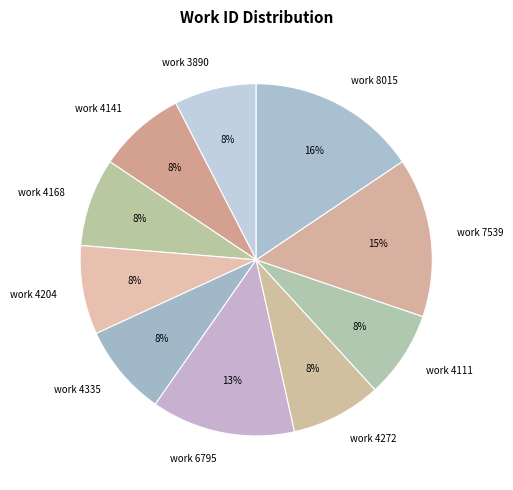

The work 6795 slice represents 6% of the pie. True or false?

False